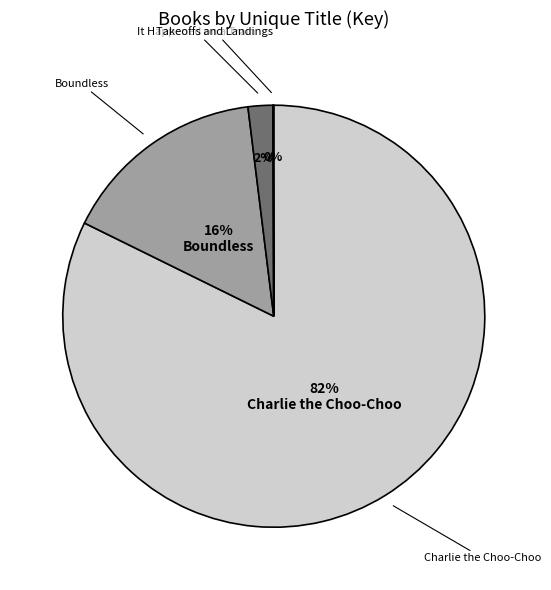

To the nearest percent, what is the difference between the largest and smallest slice percentages?

82%